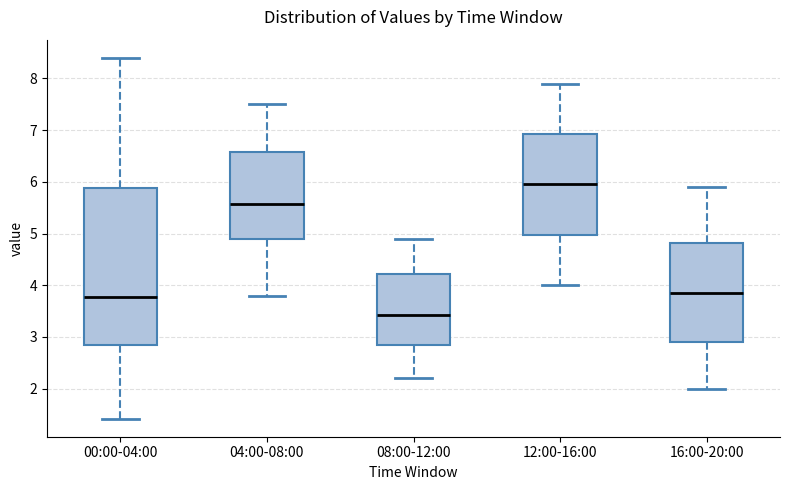

Reading left to right, read every box against the y-axis: the position of its median line, the range the box covers, and the ends of its whiskers. The values are not printed on the chart, so give them approximately, as read against the axis.

00:00-04:00: median 3.8, box 2.8 to 5.9, whiskers 1.4 to 8.4
04:00-08:00: median 5.6, box 4.9 to 6.6, whiskers 3.8 to 7.5
08:00-12:00: median 3.4, box 2.8 to 4.2, whiskers 2.2 to 4.9
12:00-16:00: median 6.0, box 5.0 to 6.9, whiskers 4.0 to 7.9
16:00-20:00: median 3.9, box 2.9 to 4.8, whiskers 2.0 to 5.9